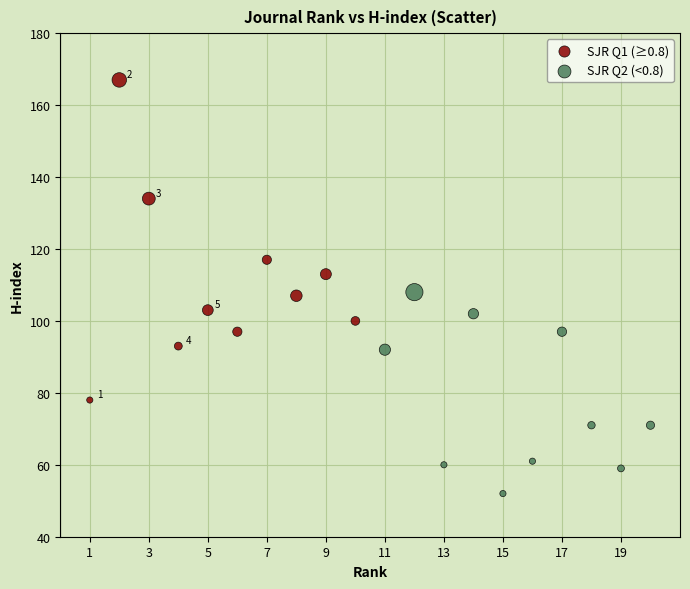

Which series has the widest spread of Y values?

SJR Q1 (≥0.8)